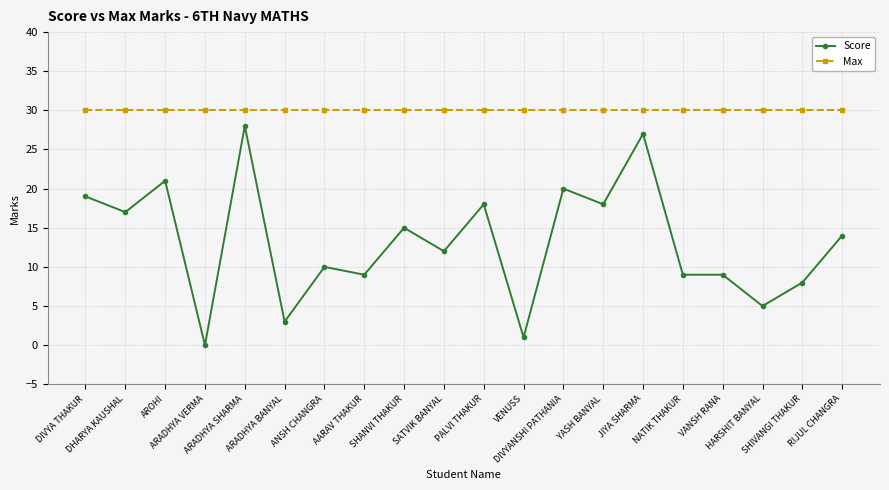

What is the label of the 3rd point from the right?

HARSHIT BANYAL